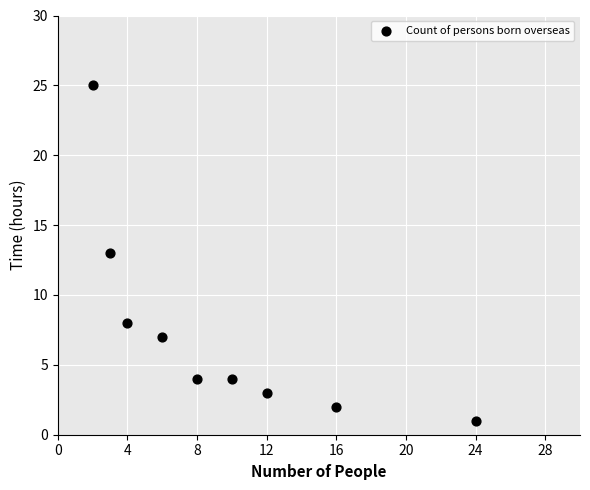

What is the average X value?

9